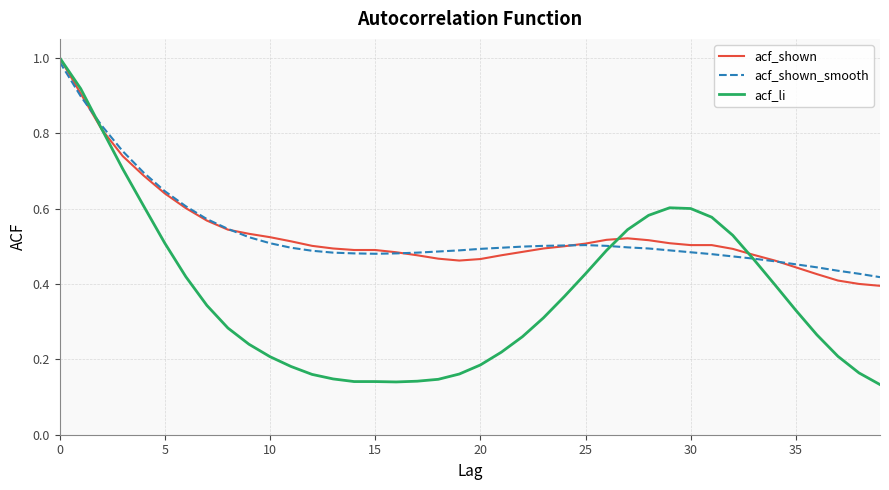

How many intersections are there between acf_shown_smooth and acf_shown?

5